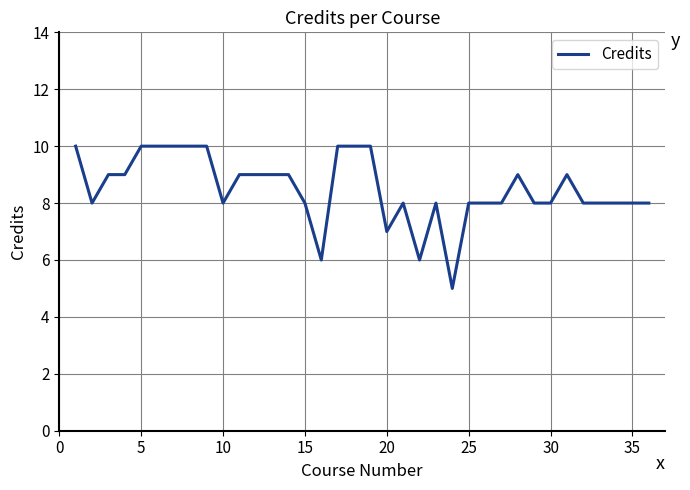

What is the maximum value shown in the chart?

10